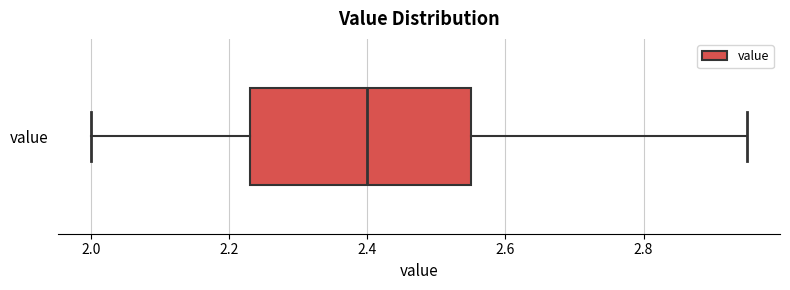

Read this box plot against the x-axis: the position of the median line, the range covered by the box, and the ends of both whiskers. The values are not printed on the chart, so give them approximately, as read against the axis.

median 2.40, box 2.24 to 2.56, whiskers 2.00 to 2.96